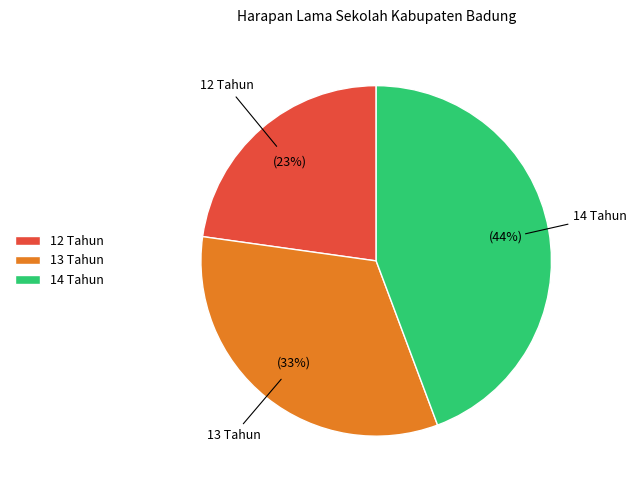

How many slices are in this pie chart?

3